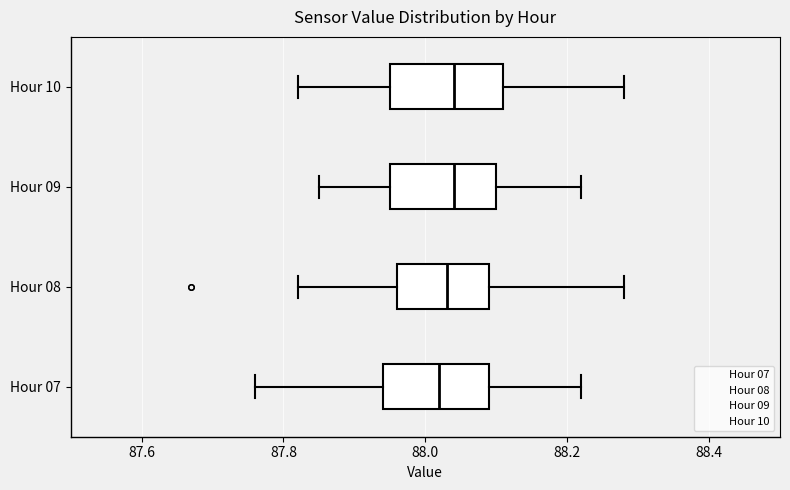

Where is the right edge of the box for Hour 07 on the x-axis? The values are not printed on the chart, so give them approximately, as read against the axis.

88.10